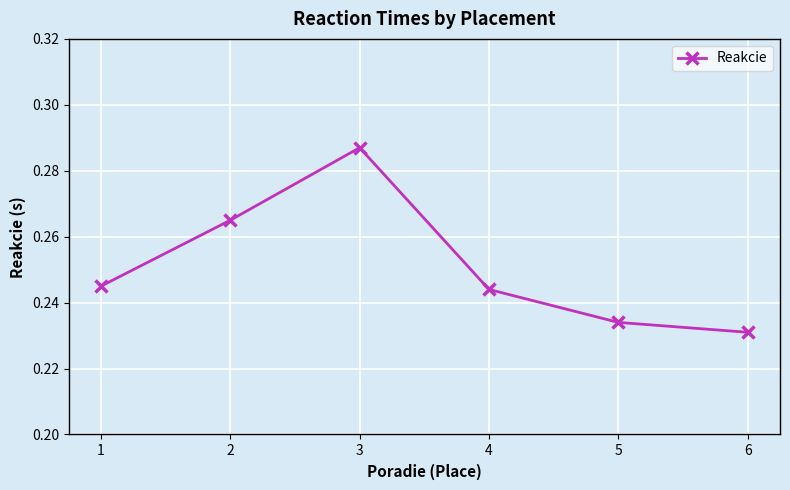

How many values are between 0 and 1?

6